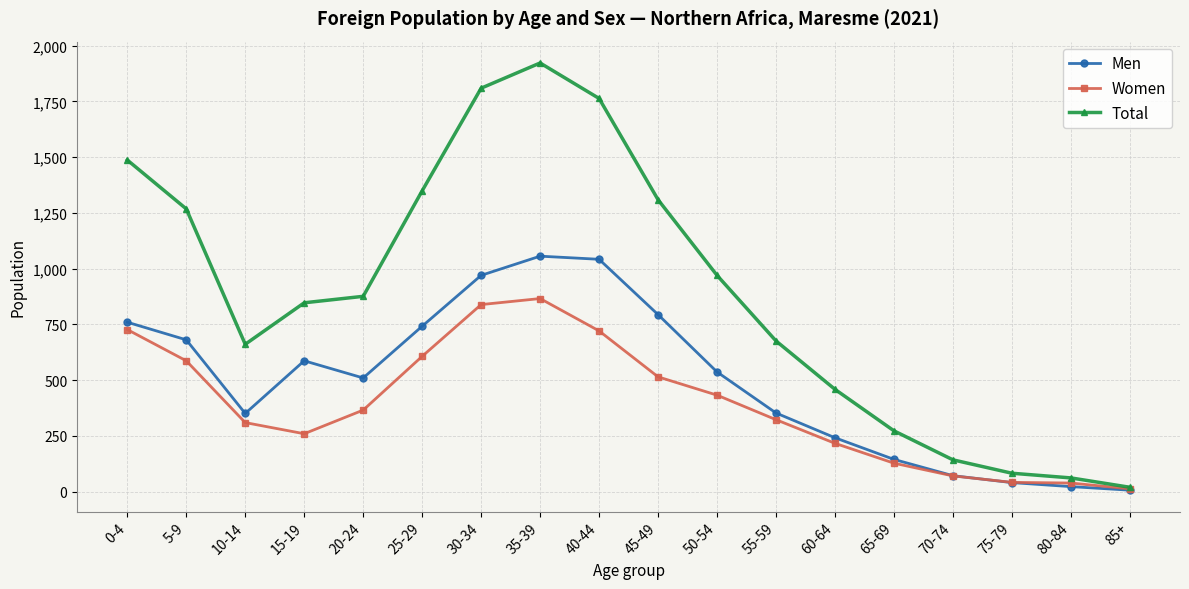

Where is the first local minimum for Women?

15-19